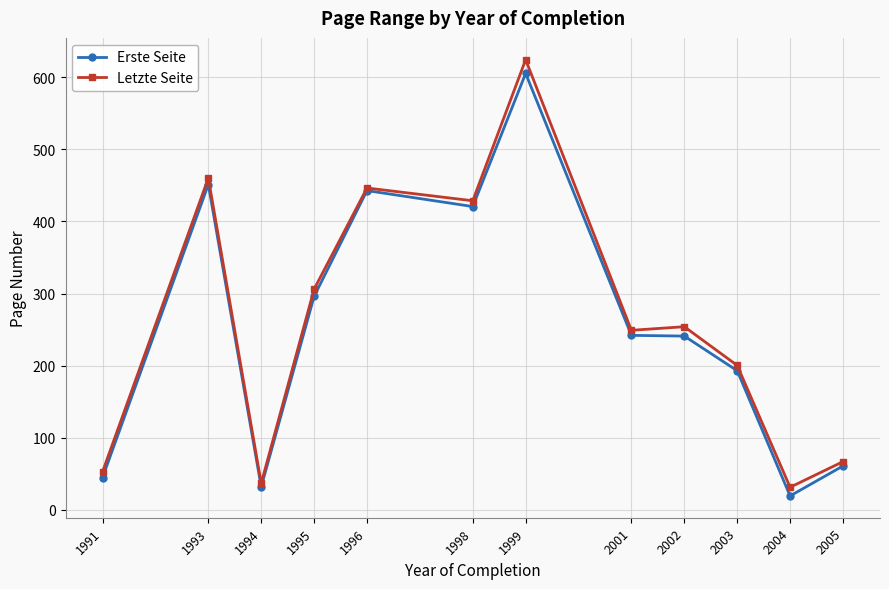

True or false: Letzte Seite has a value of 25.4 at 1991.

False